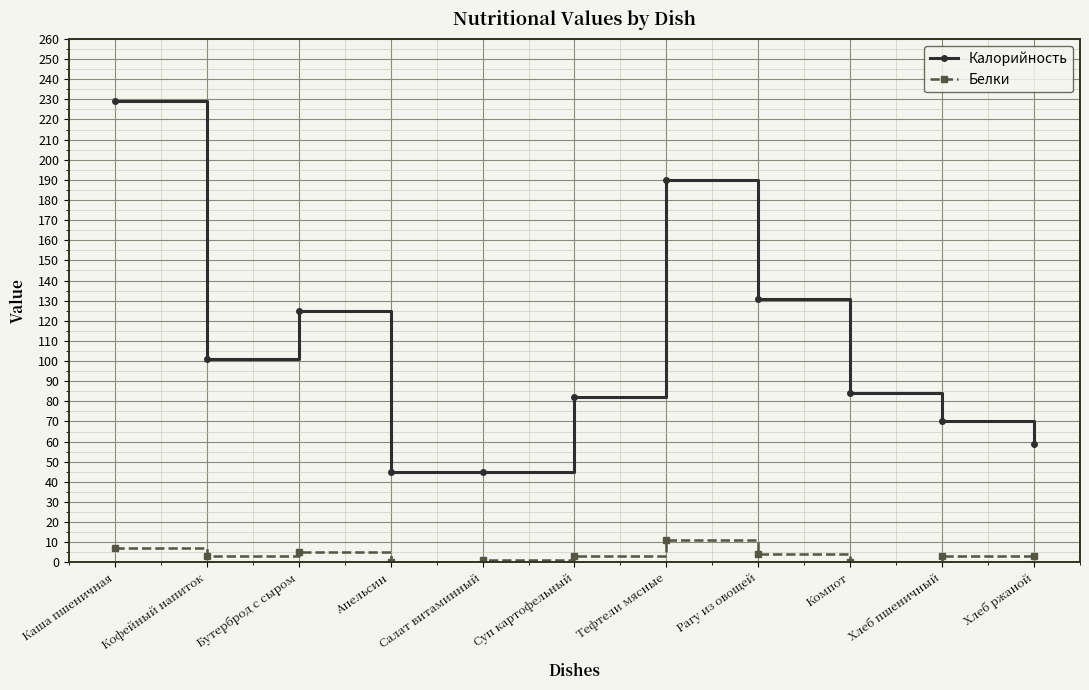

What is the difference between the second highest and minimum values in the Белки series?

7.0